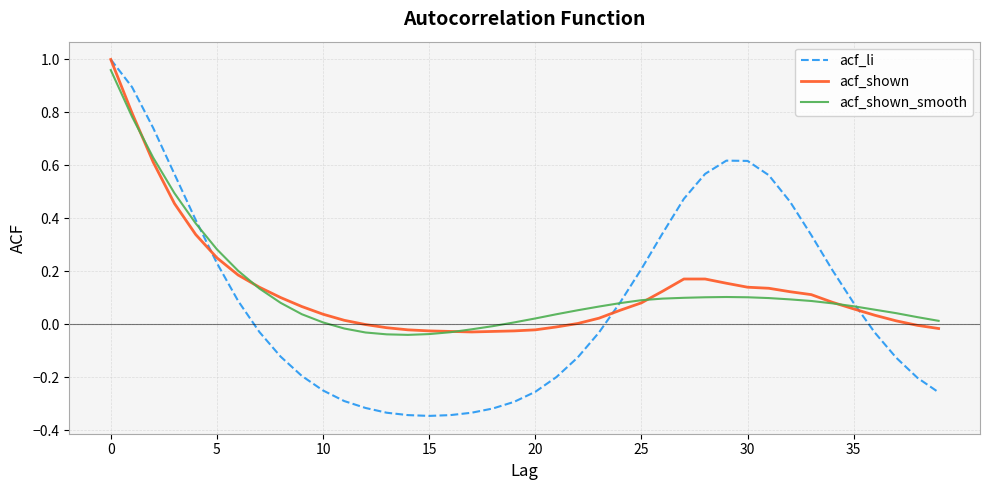

Which series has the widest spread of values?

acf_li